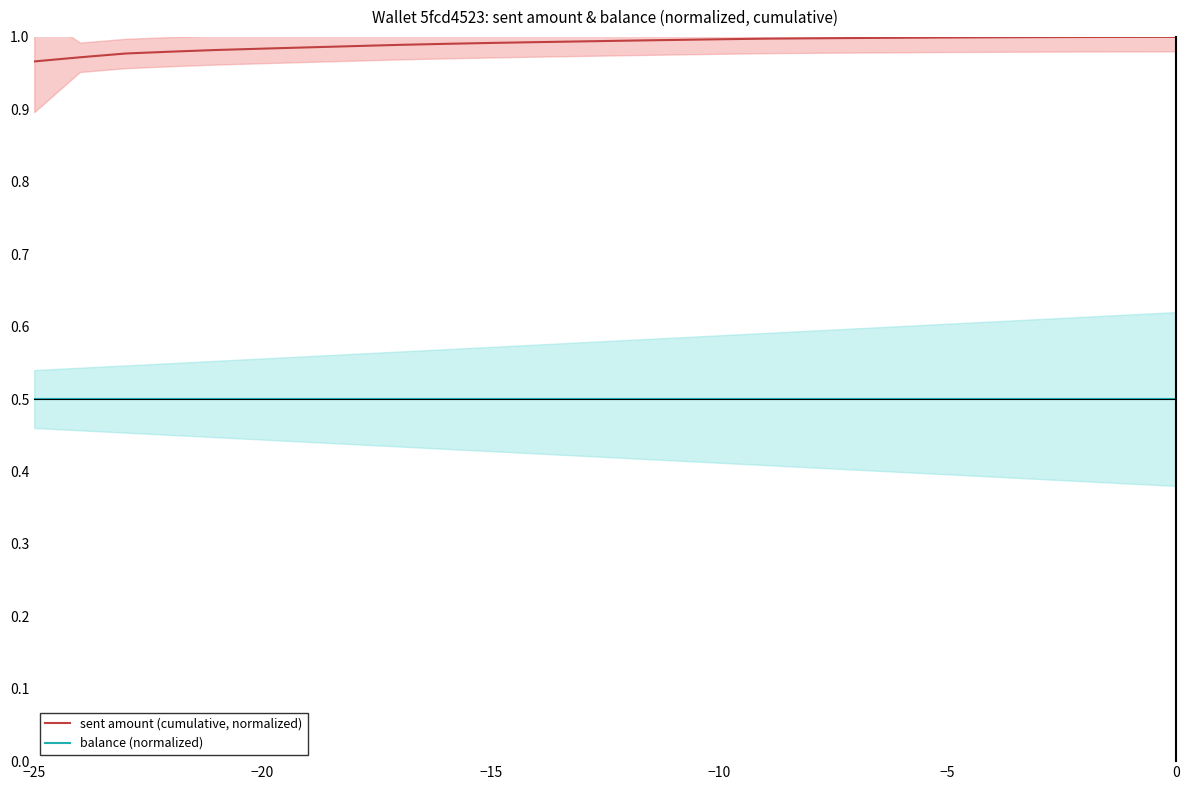

True or false: sent amount (cumulative, normalized) and balance (normalized) cross at least once.

False